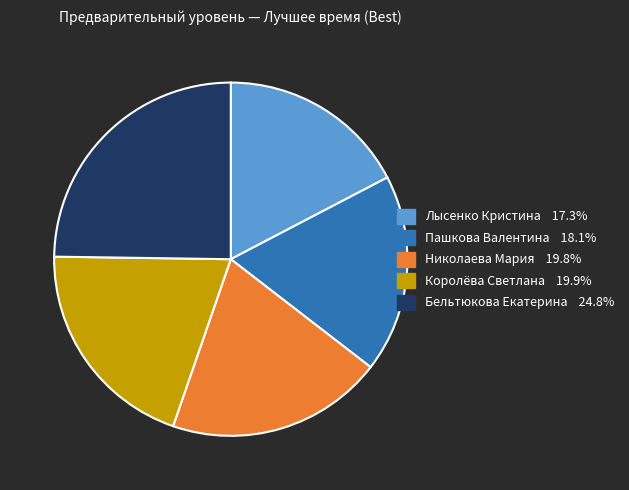

How many slices are in this pie chart?

5